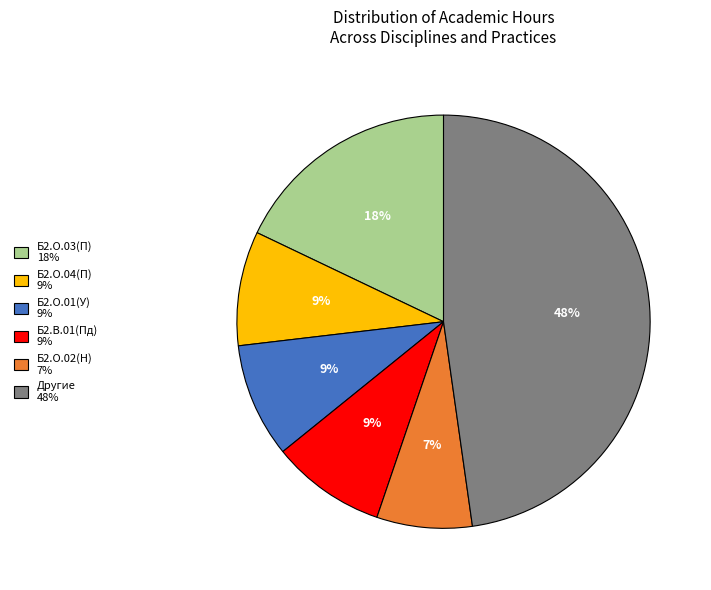

Count the number of slices in the pie.

6